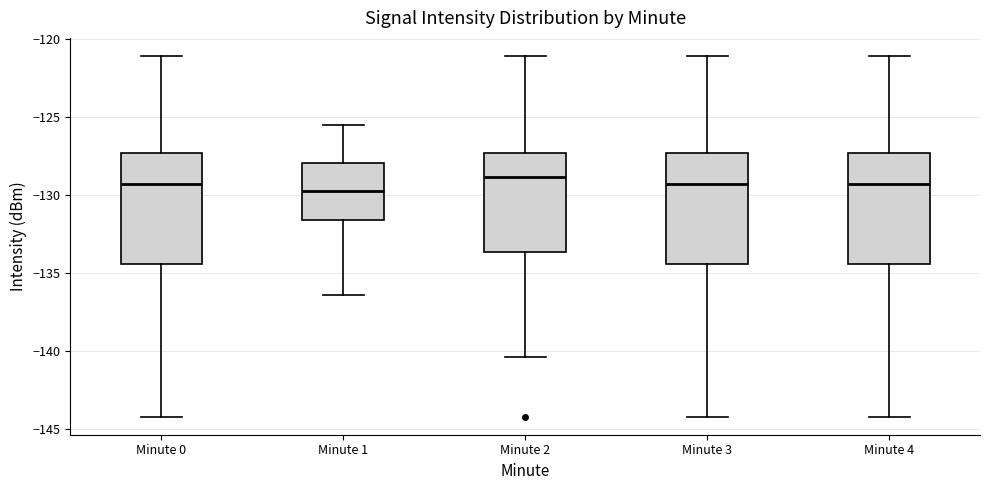

Where does the lower whisker of the box for Minute 1 end on the y-axis? The values are not printed on the chart, so give them approximately, as read against the axis.

-136.5